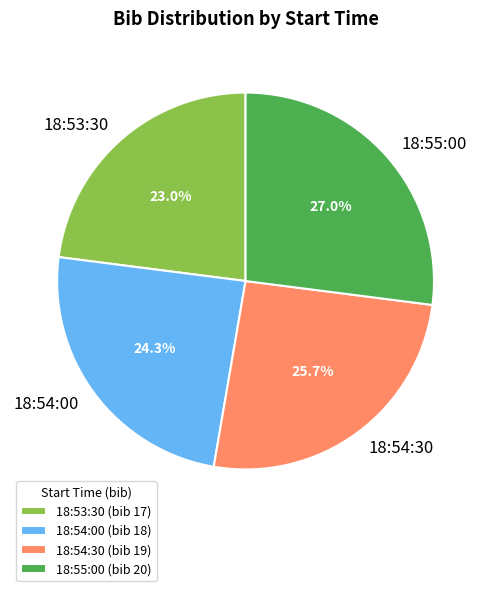

What percentage is NOT represented by 18:54:30?

74.3%